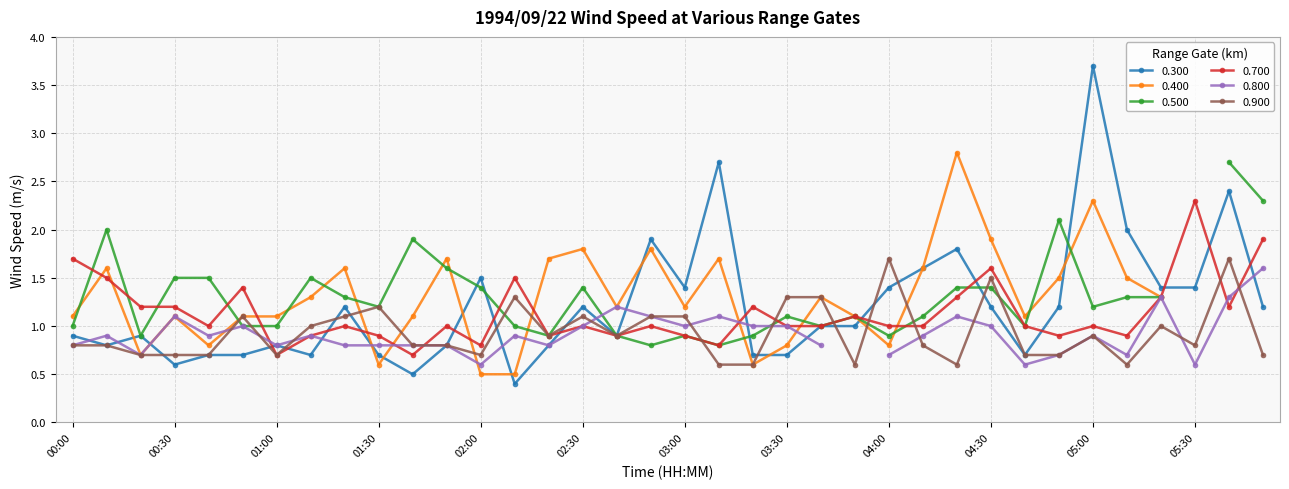

Is it true that 0.300 equals 0.8 at 03:00?

False